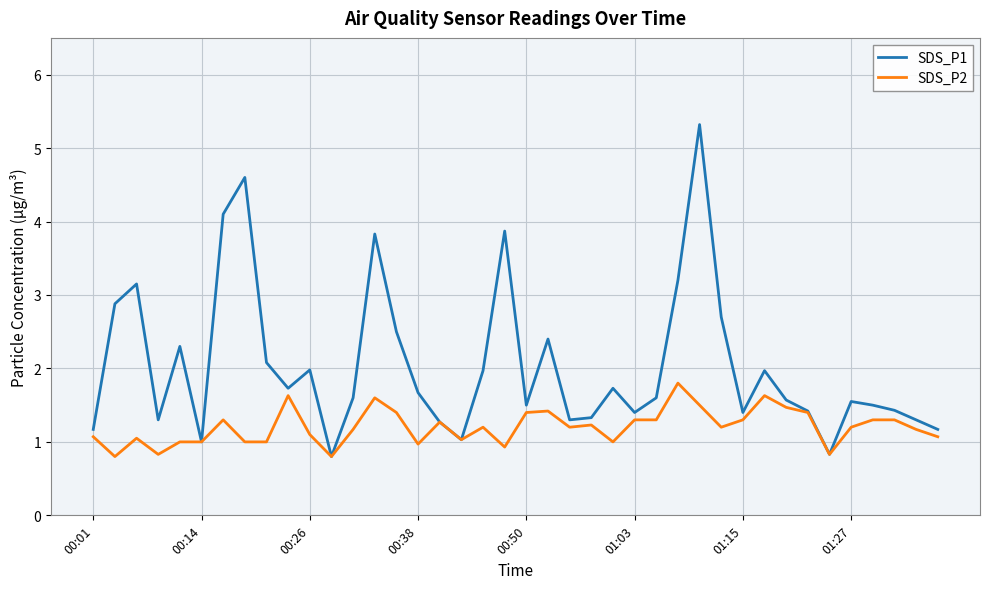

List the series in order of their overall mean, highest first.

SDS_P1, SDS_P2